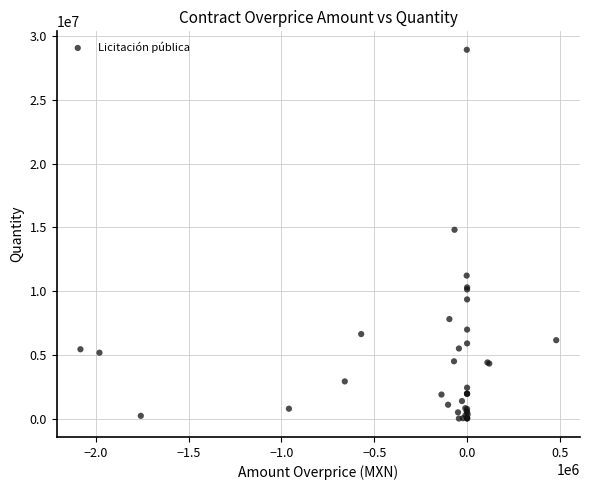

What Y value in the scatter plot is closest to 14467711?

14811082